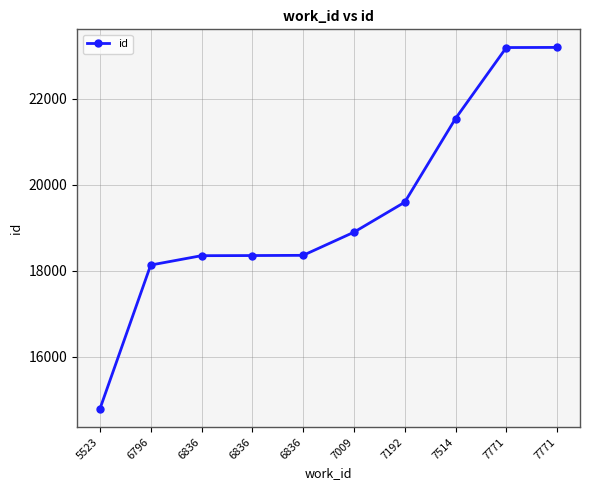

Is it true that the value at 7771 is 39733?

False